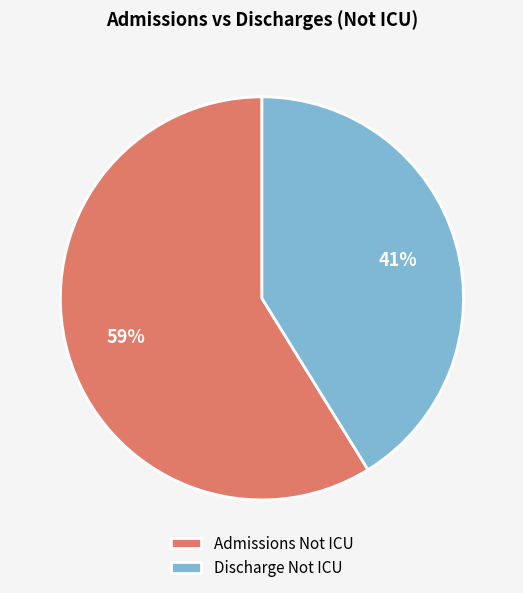

To the nearest percent, what is the average slice percentage?

50%